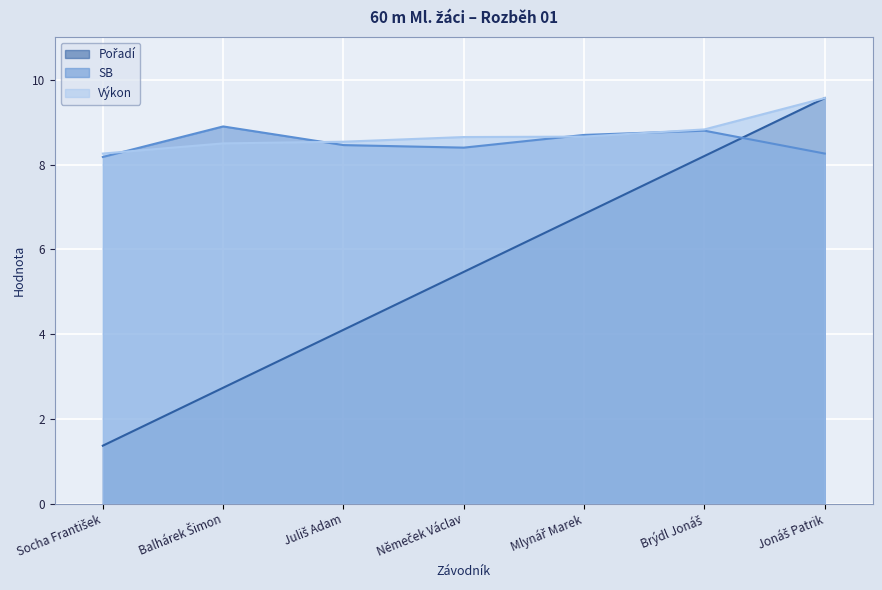

What is the smallest value displayed?

1.4